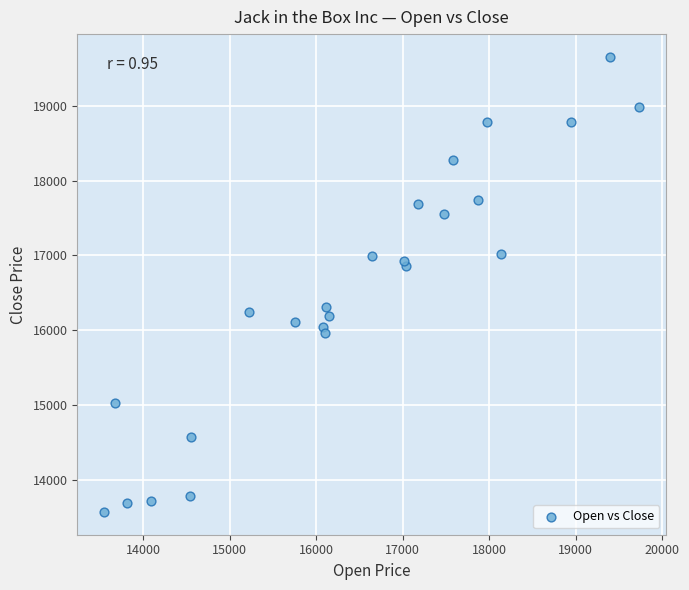

What is the range of Y values (max minus min)?

6079